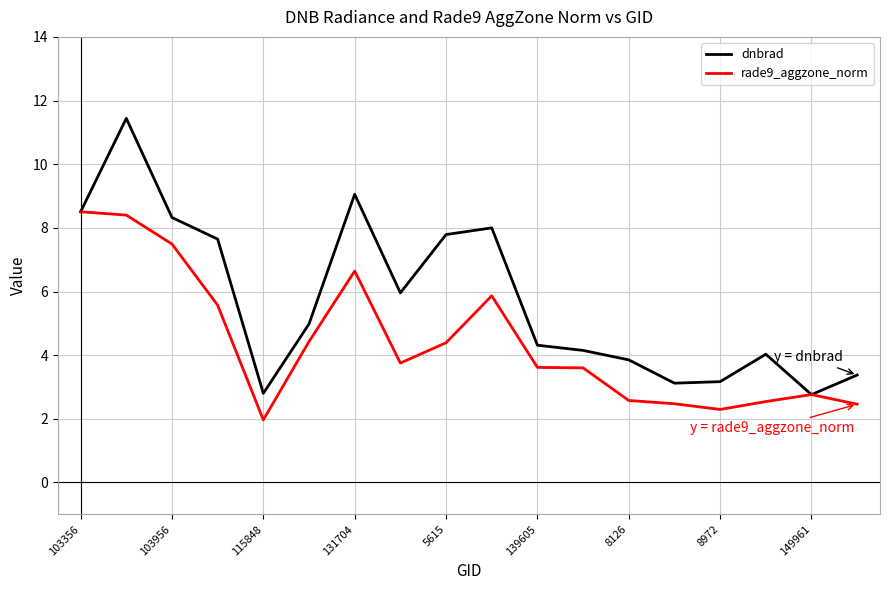

Which series has the largest total across all categories?

dnbrad